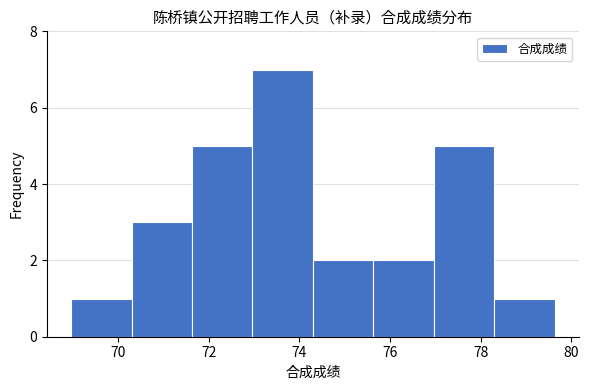

Reading left to right, list every bar in this chart as the range it spans on the x-axis followed by its height. Neither the bar edges nor the heights are printed on the chart, so give them approximately, as read against the axes.

69.0 to 70.4: 1
70.4 to 71.6: 3
71.6 to 73.0: 5
73.0 to 74.4: 7
74.4 to 75.6: 2
75.6 to 77.0: 2
77.0 to 78.2: 5
78.2 to 79.6: 1